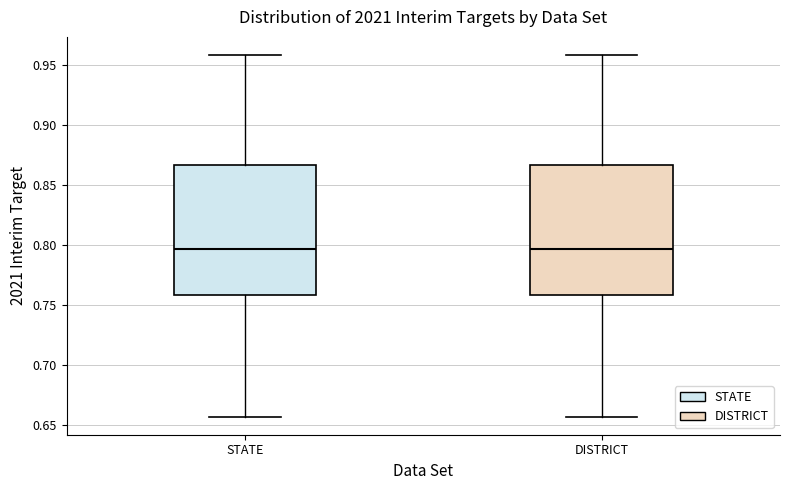

Reading left to right, transcribe this box plot: for each box, give where its median line is, the range the box spans, and where its two whiskers end, as read against the y-axis. The values are not printed on the chart, so give them approximately, as read against the axis.

STATE: median 0.795, box 0.760 to 0.865, whiskers 0.655 to 0.960
DISTRICT: median 0.795, box 0.760 to 0.865, whiskers 0.655 to 0.960